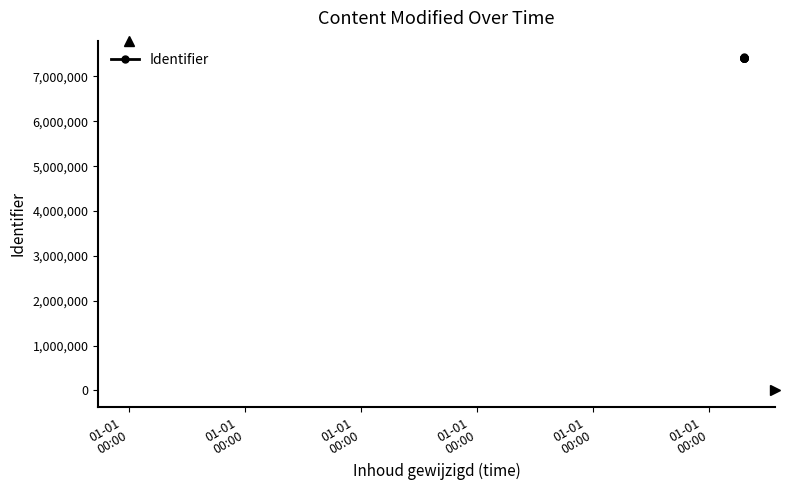

What is the value of the 2nd point from the left?

7410130